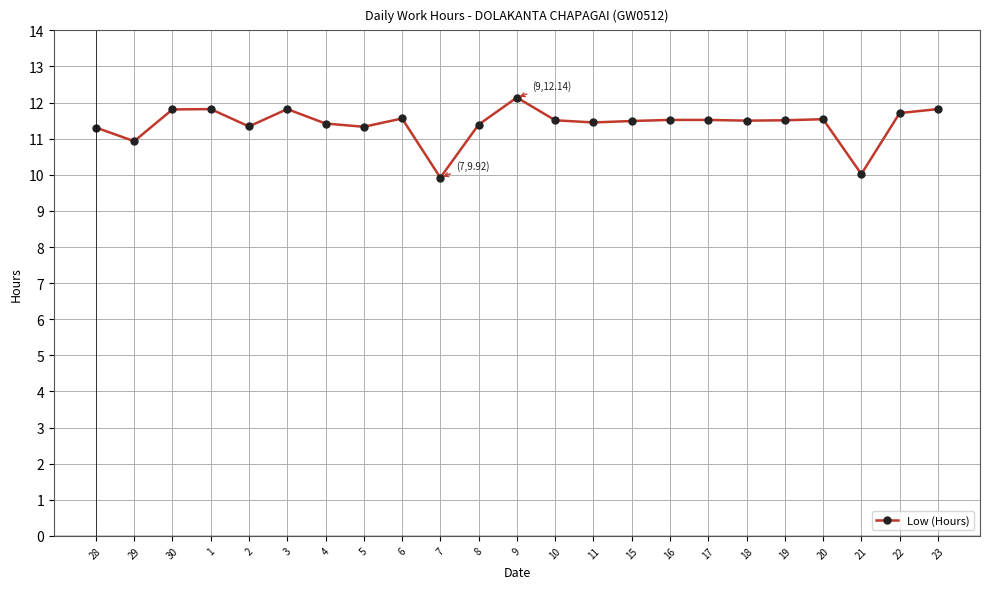

What is the smallest value displayed?

9.9